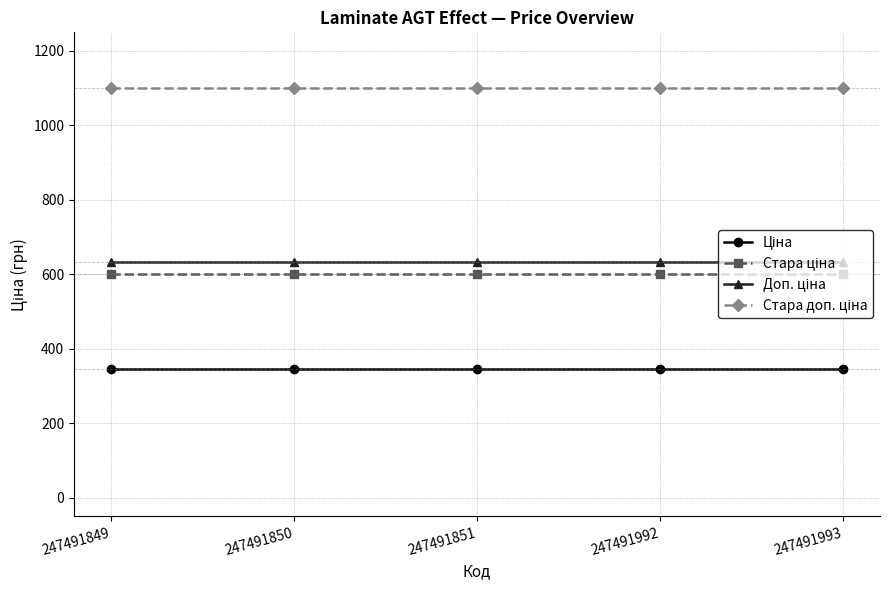

What is the difference between the highest and lowest values at 247491849?

754.4